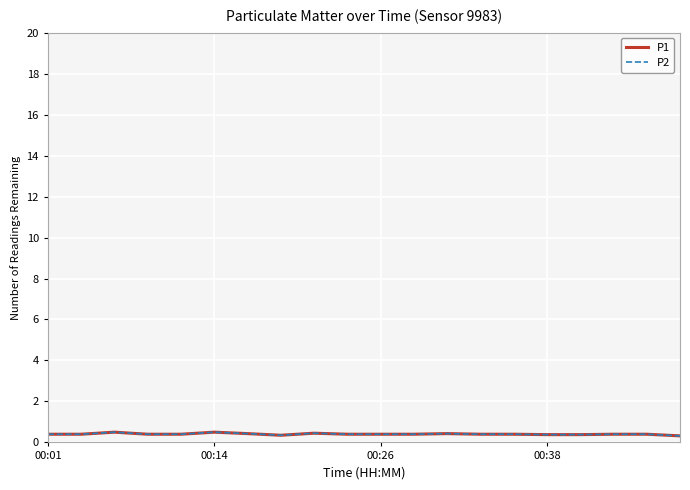

At which category does P2 reach its first local valley?

7